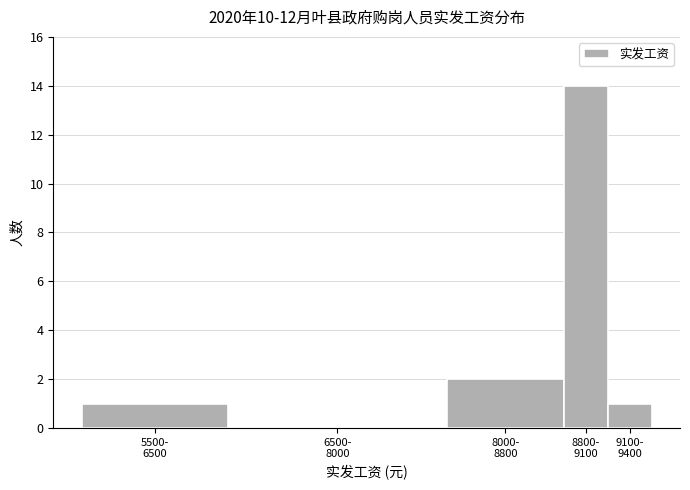

What is the greatest value displayed?

14